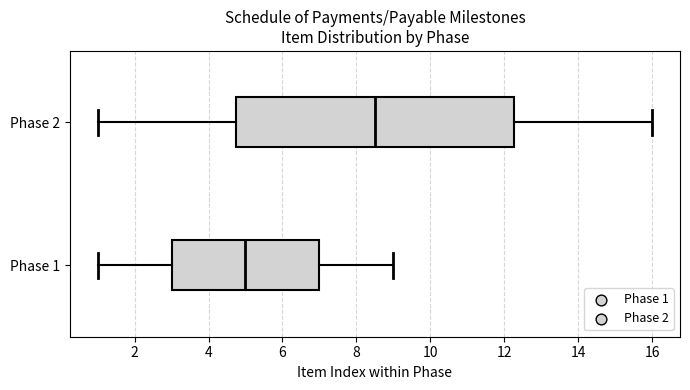

Which box is the widest, from its left edge to its right edge?

Phase 2